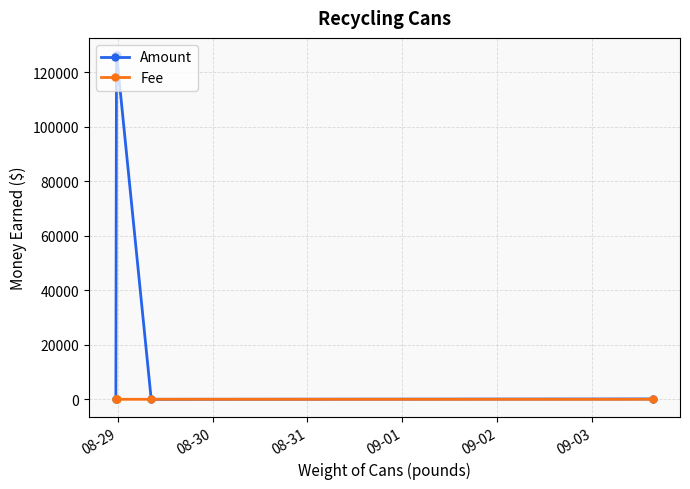

What are all the series names shown in the legend?

Amount, Fee